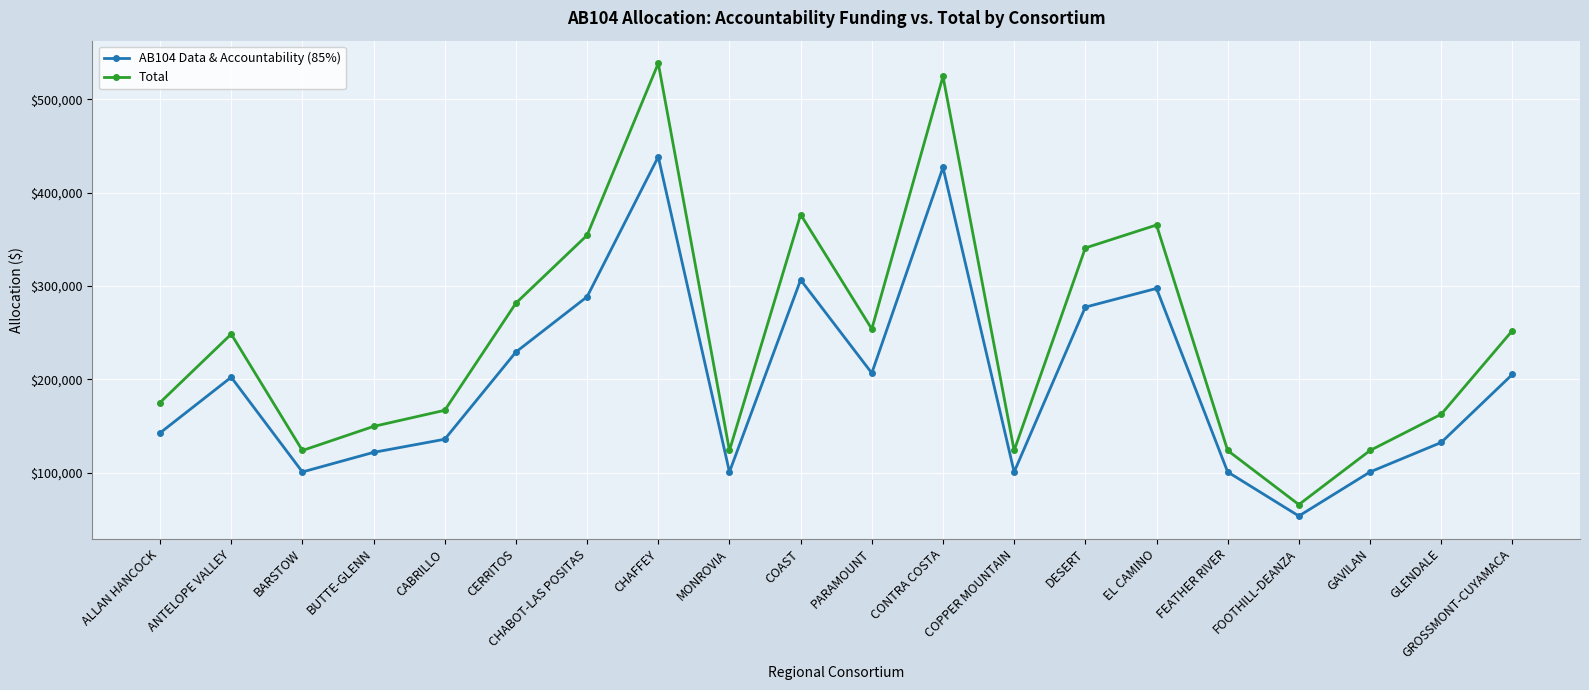

Read the Total value at CONTRA COSTA.

524682